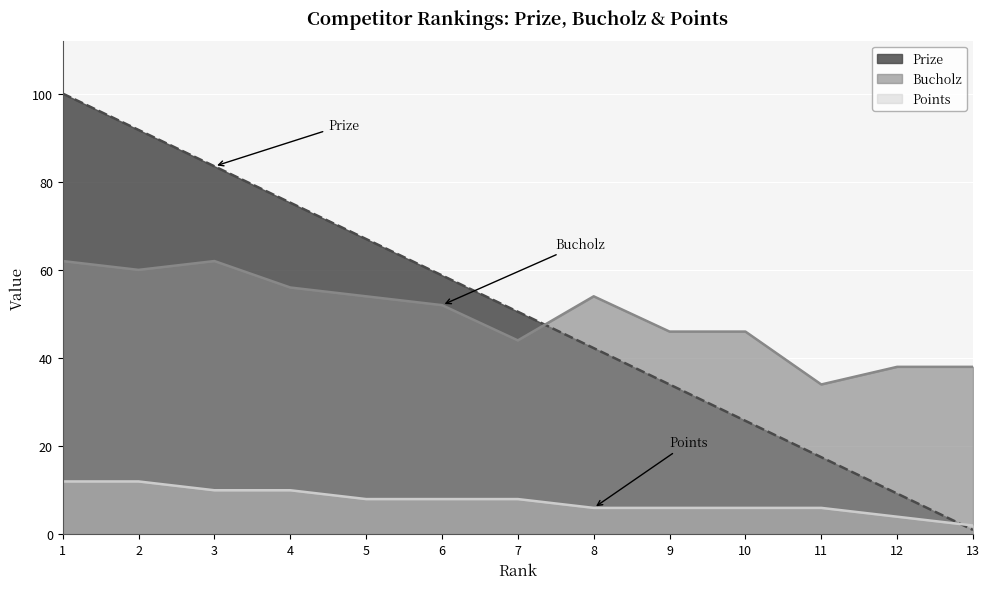

The Points series shows 8.0 at 6. True or false?

True